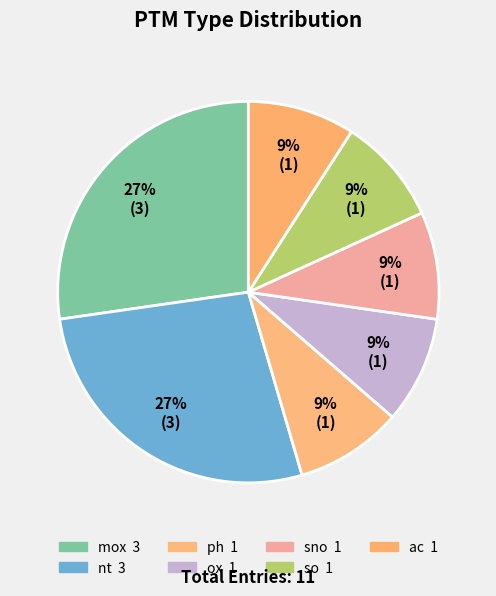

To the nearest percent, what percentage of the pie is ox?

9%